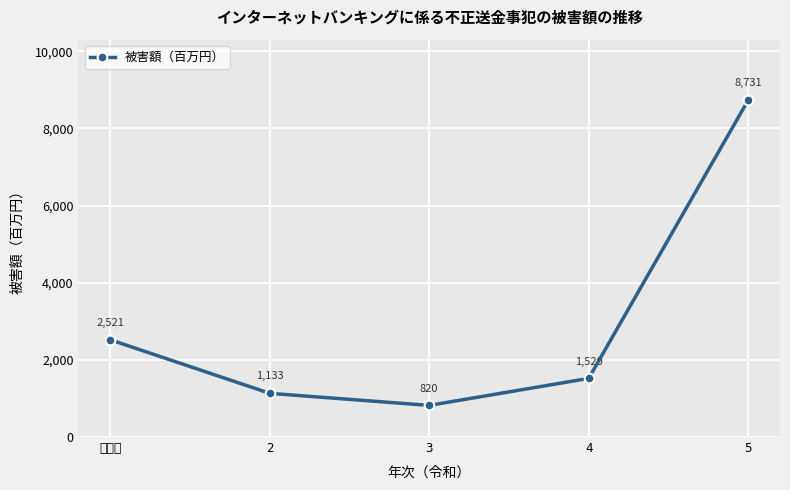

How many lines are shown in the chart?

1